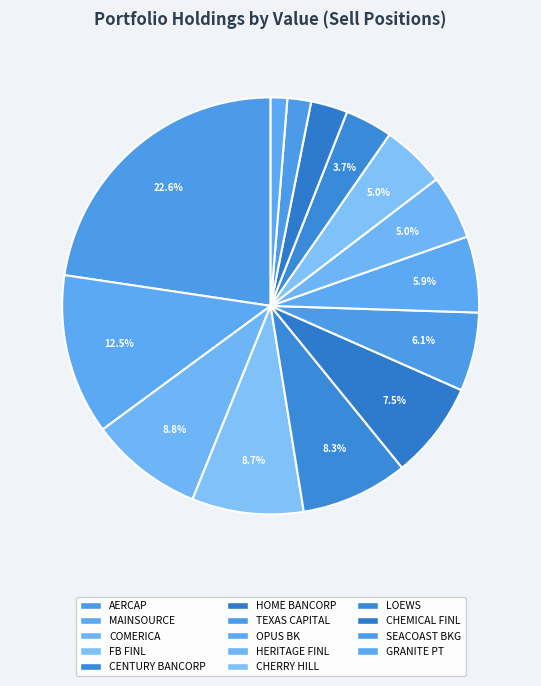

How many segments does this pie chart have?

14